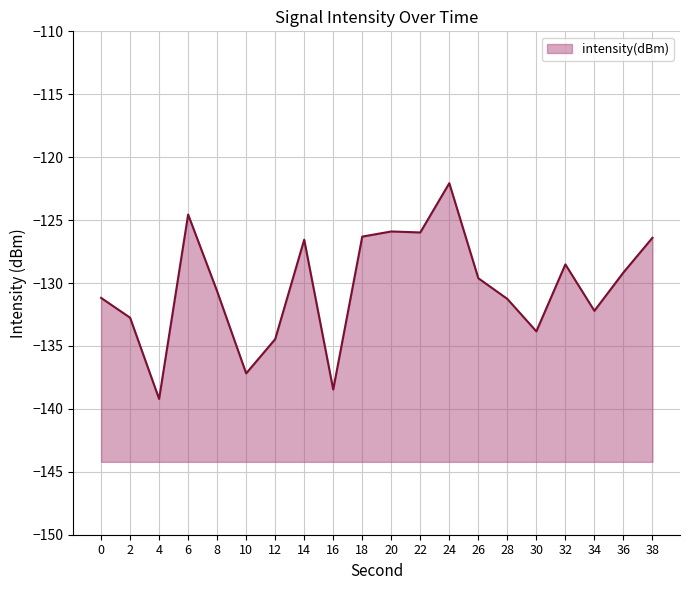

Reading left to right, list all the values displayed in this chart.

0=-131.2	2=-132.8	4=-139.2	6=-124.6	8=-130.7	10=-137.2	12=-134.5	14=-126.6	16=-138.5	18=-126.3	20=-125.9	22=-126.0	24=-122.1	26=-129.6	28=-131.3	30=-133.8	32=-128.5	34=-132.2	36=-129.2	38=-126.4